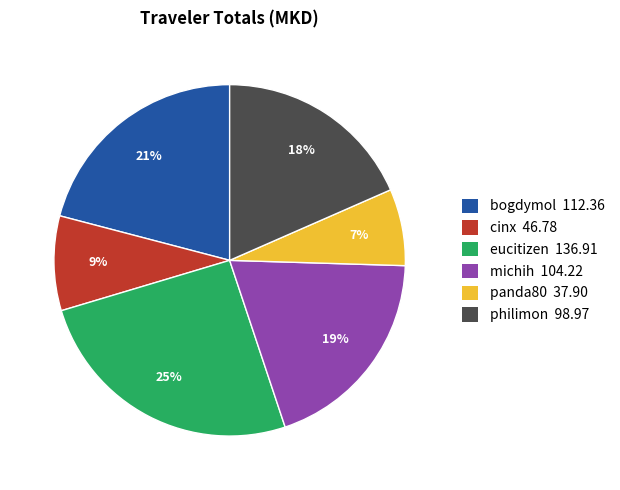

True or false: eucitizen accounts for 11% of the total.

False